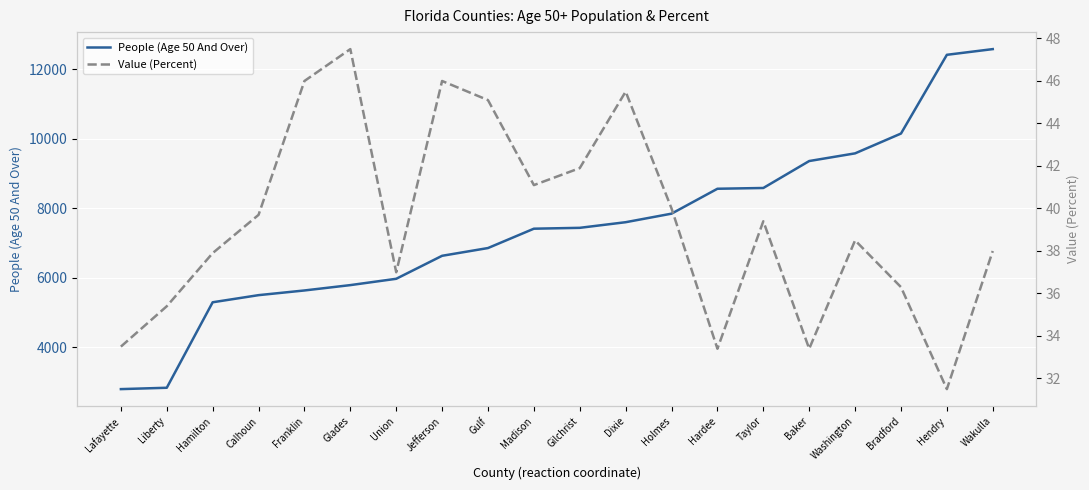

How many values in the People (Age 50 And Over) series are below 7435?

10